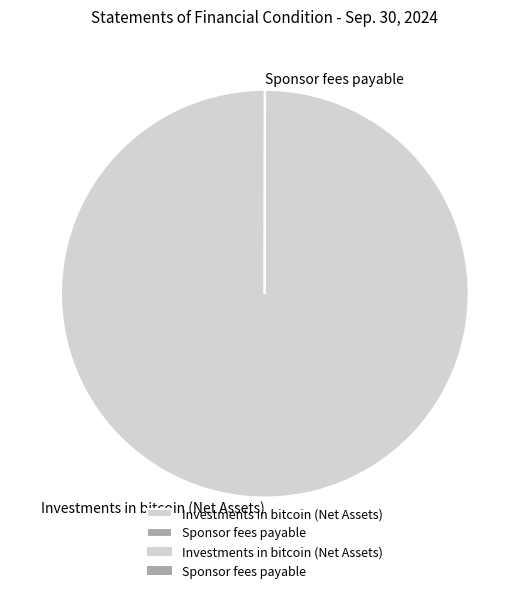

The Investments in bitcoin (Net Assets) slice represents 100% of the pie. True or false?

True